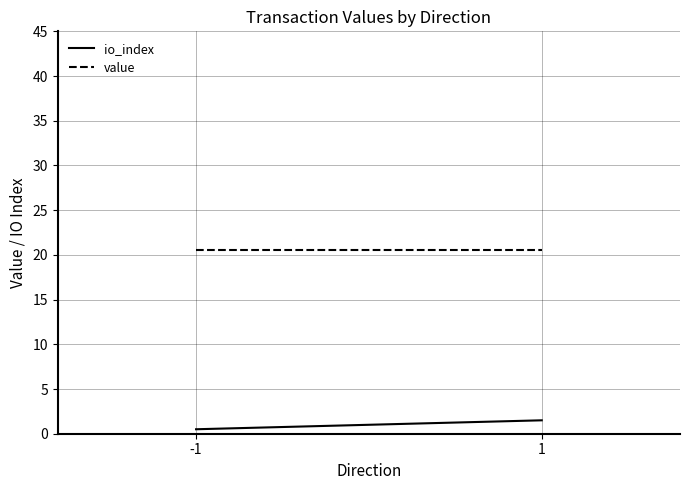

True or false: io_index has a value of 1.5 at 1.

True